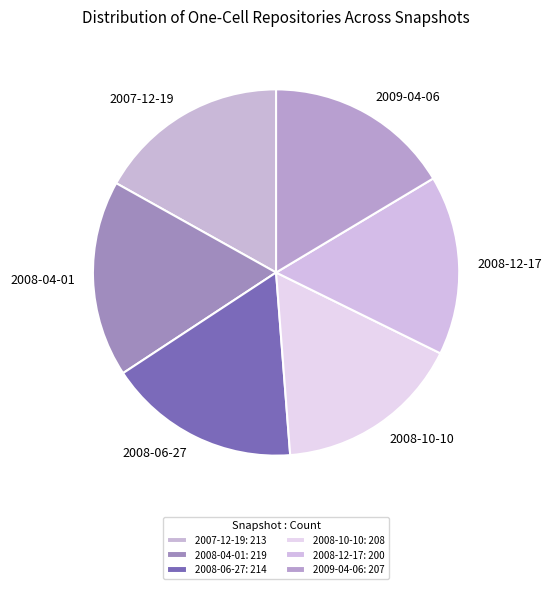

Is it true that 2008-04-01 is 17% of the pie?

True